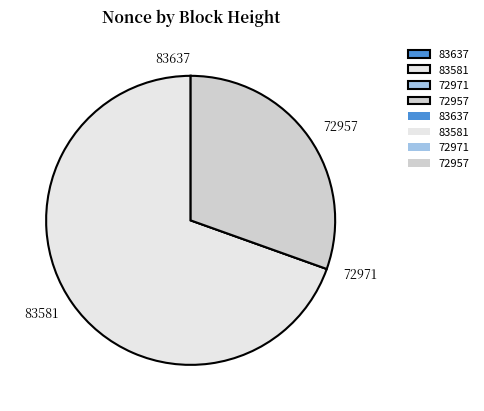

The 83581 slice represents 70% of the pie. True or false?

True